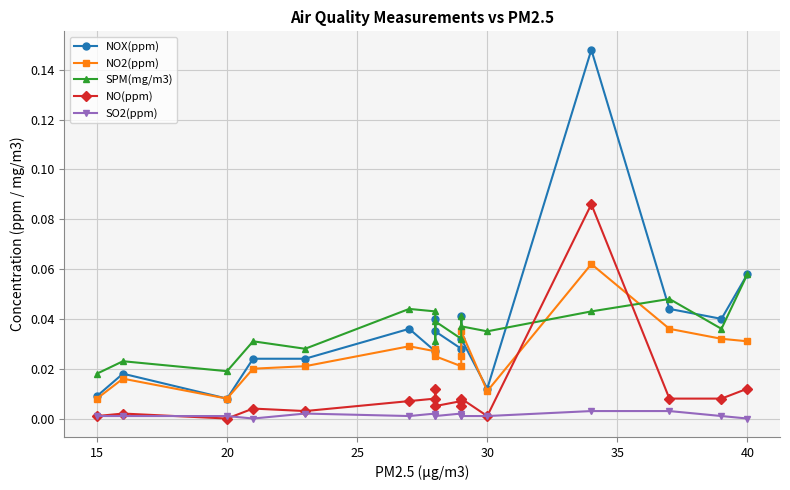

True or false: NO2(ppm) and SO2(ppm) cross at least once.

False